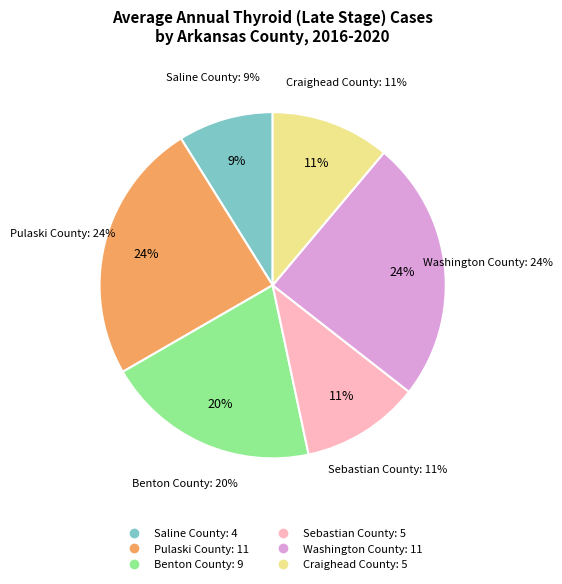

Does Washington County account for over 50% of the chart?

No